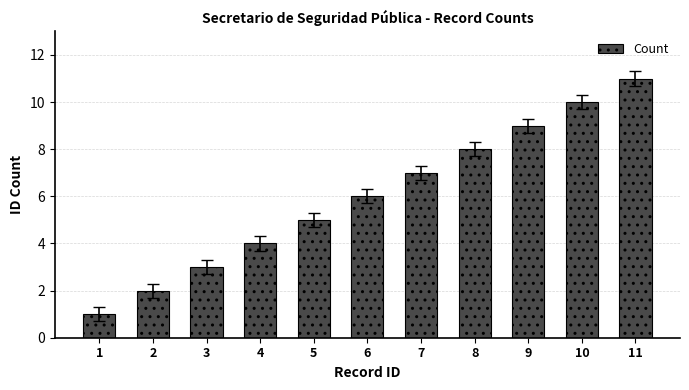

Is it true that the value at 6 is 6?

True